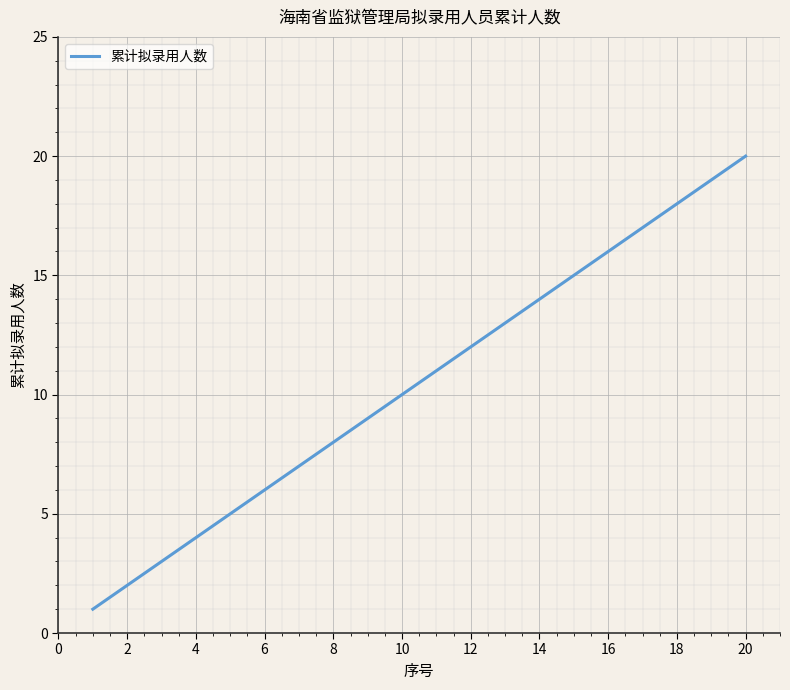

What is the difference between the maximum and minimum values?

19